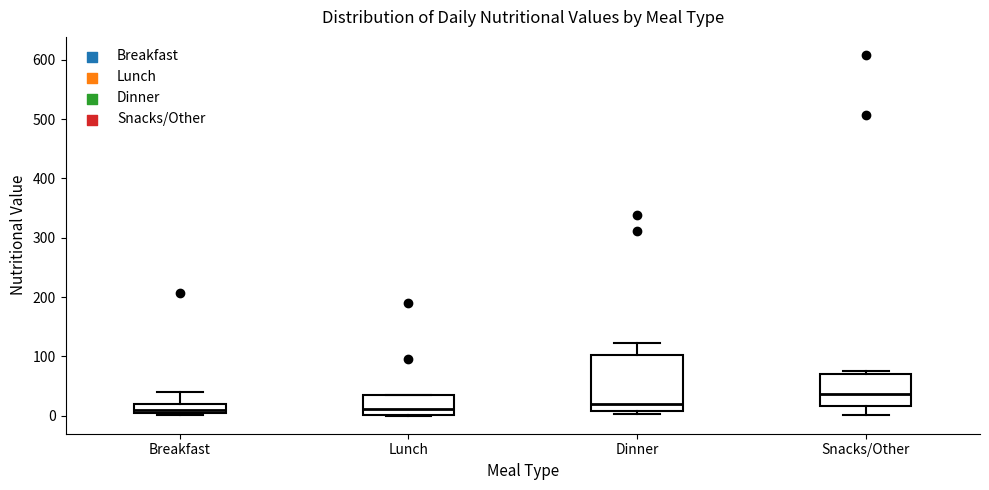

Which box's median line is the highest?

Snacks/Other